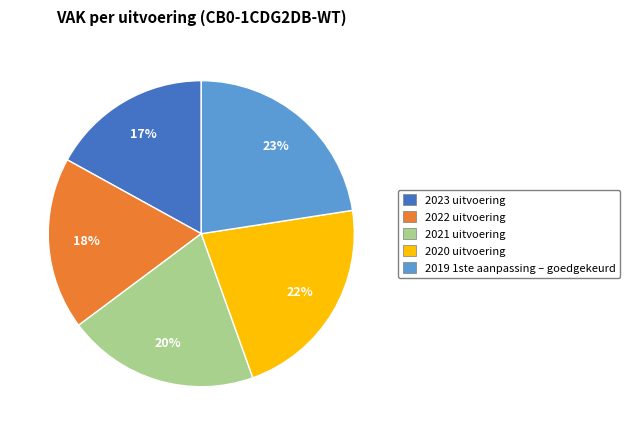

To the nearest percent, what is the combined percentage of 2022 uitvoering and 2023 uitvoering?

35%